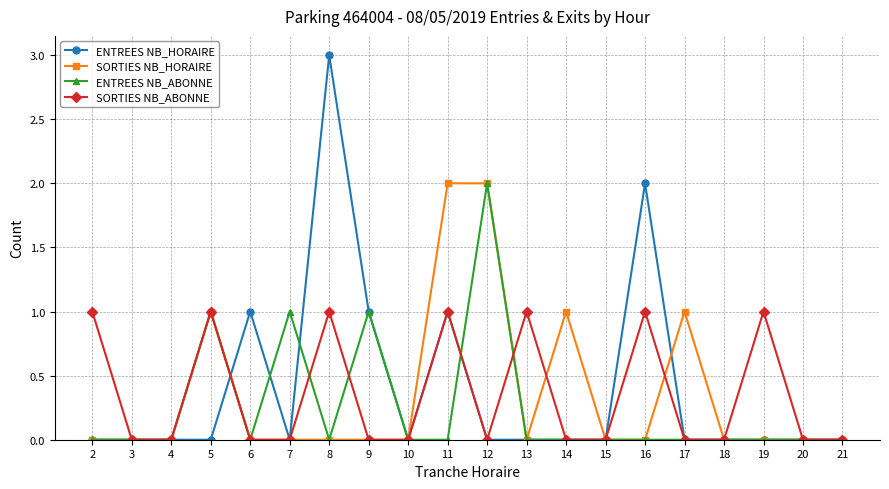

Which series has the largest range (max minus min)?

ENTREES NB_HORAIRE